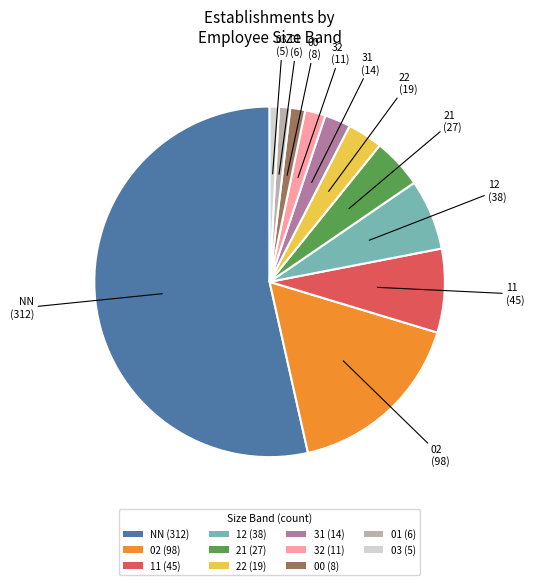

Is there a majority slice in this chart?

Yes